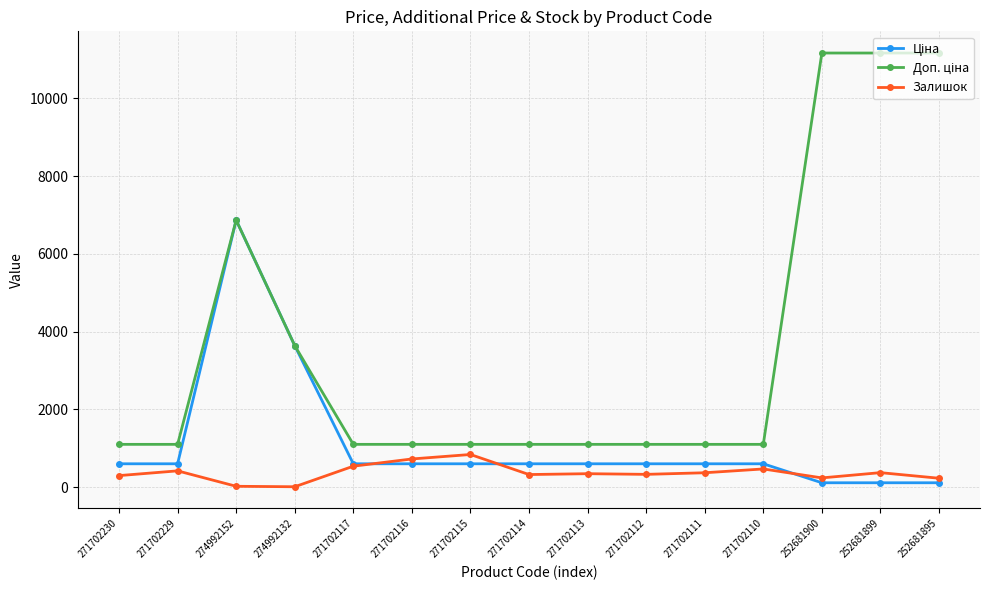

What is the greatest value displayed?

11169.0